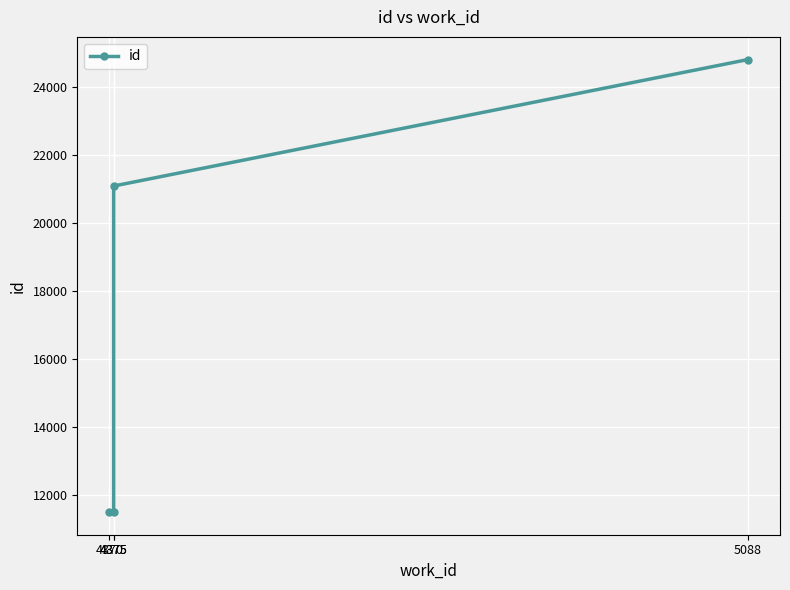

Which category has the highest value across all series?

5088